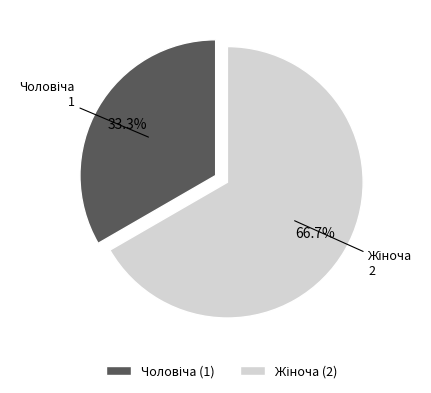

Does any single category account for the majority?

Yes